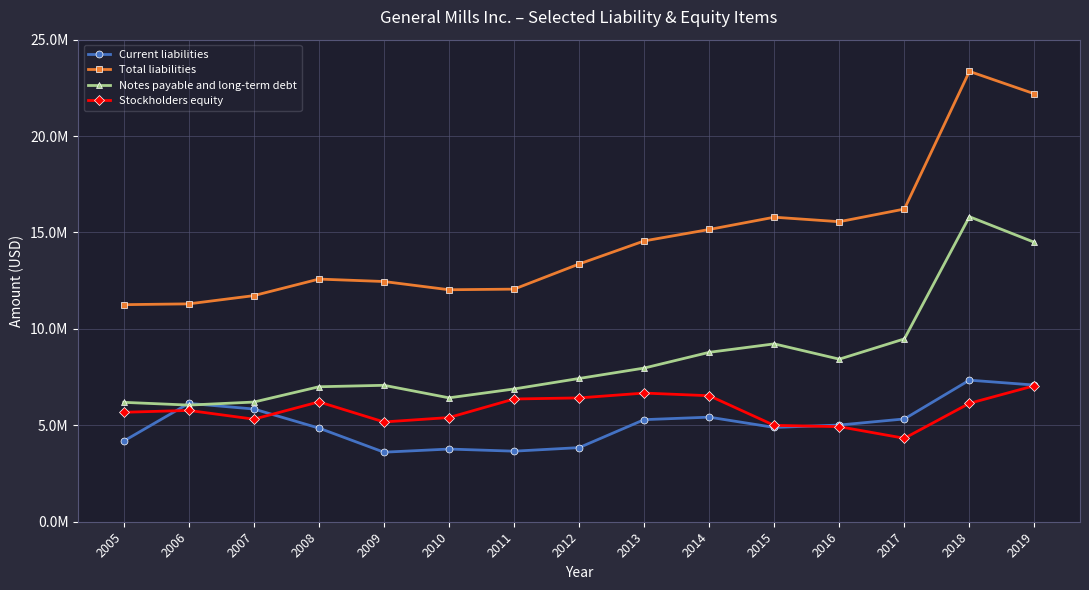

Where is Current liabilities nearest to the value 5473950?

2014